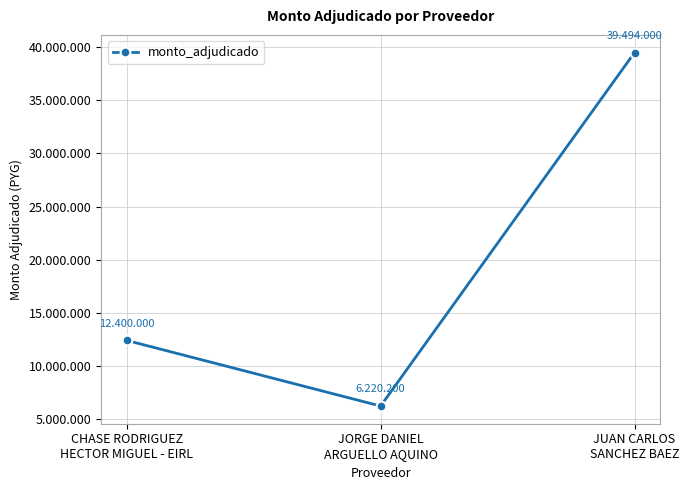

Reading right to left, transcribe all the data shown in this chart.

39494000	6220200	12400000